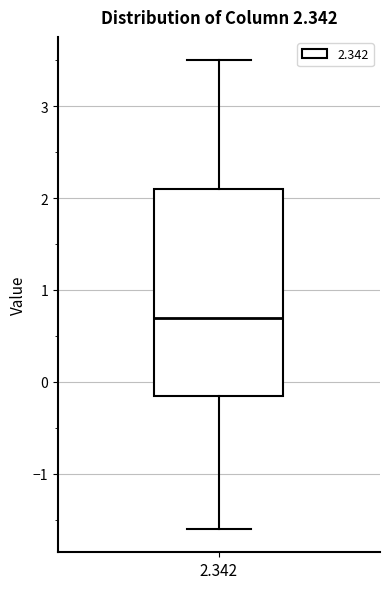

Read this box plot against the y-axis: the position of the median line, the range covered by the box, and the ends of both whiskers. The values are not printed on the chart, so give them approximately, as read against the axis.

median 0.7, box -0.1 to 2.1, whiskers -1.6 to 3.5